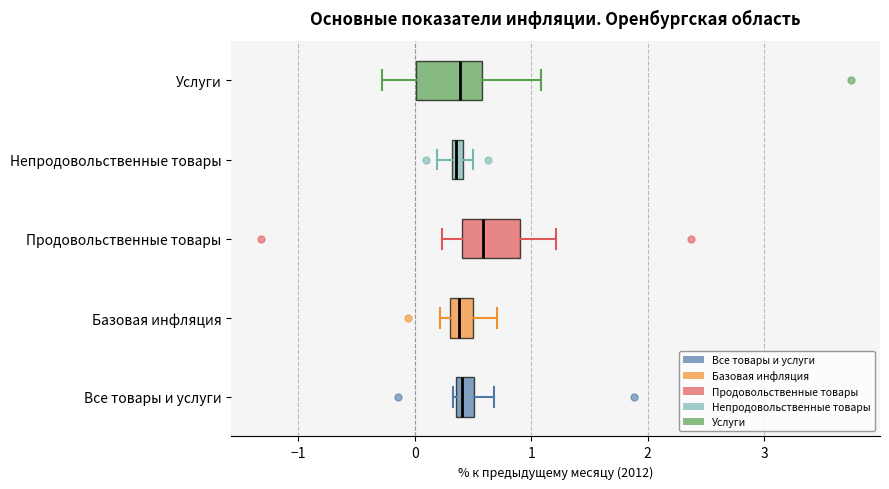

Which box's median line is the furthest to the right?

Продовольственные товары